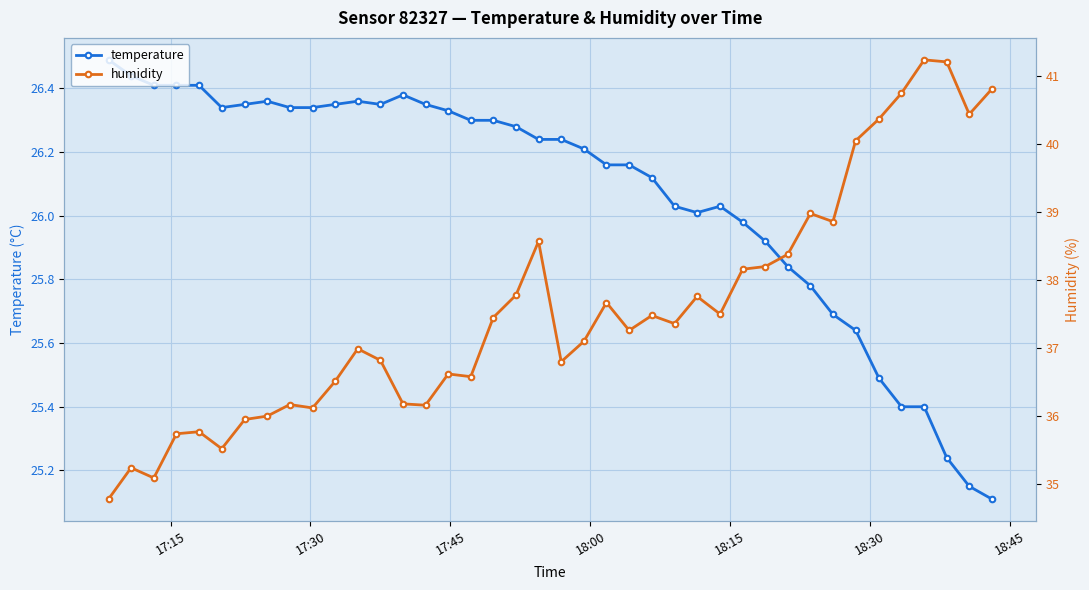

The humidity series shows 15.5 at 29. True or false?

False